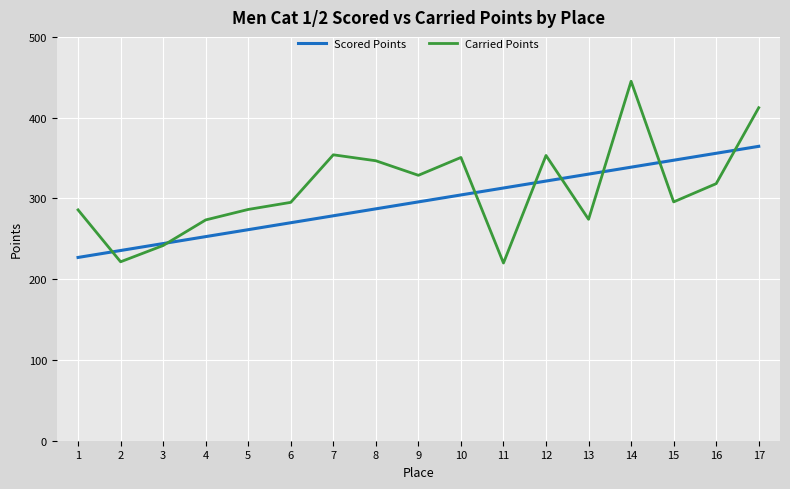

Which series has the widest spread of values?

Carried Points